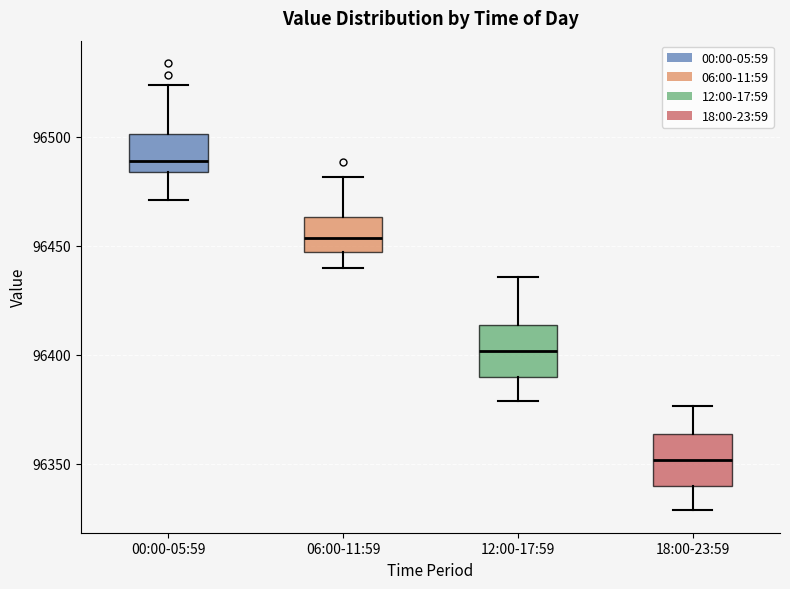

Reading left to right, read every box against the y-axis: the position of its median line, the range the box covers, and the ends of its whiskers. The values are not printed on the chart, so give them approximately, as read against the axis.

00:00-05:59: median 96490, box 96485 to 96500, whiskers 96470 to 96525
06:00-11:59: median 96455, box 96445 to 96465, whiskers 96440 to 96480
12:00-17:59: median 96400, box 96390 to 96415, whiskers 96380 to 96435
18:00-23:59: median 96350, box 96340 to 96365, whiskers 96330 to 96375